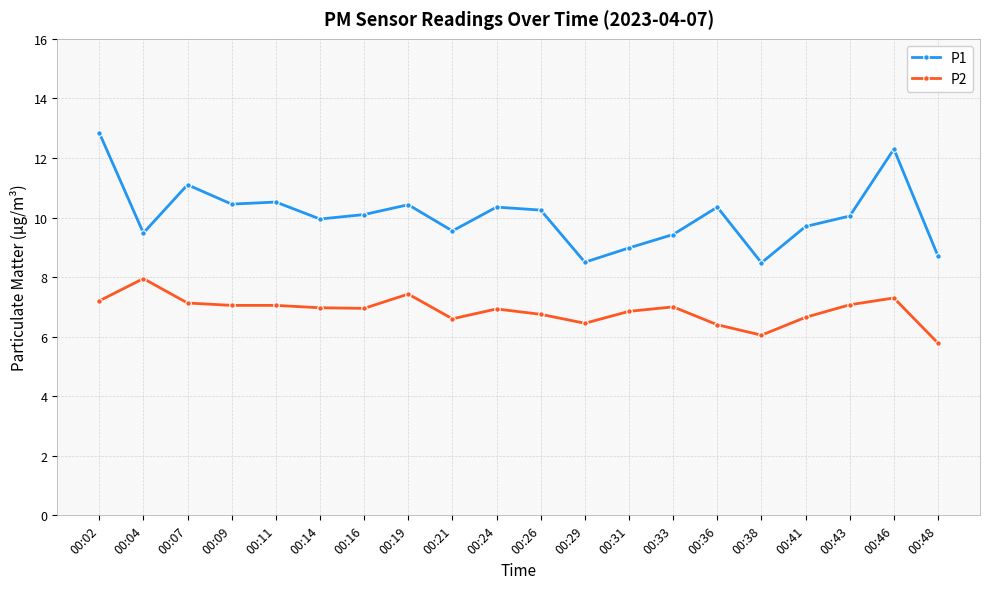

How many distinct data groups are displayed?

2